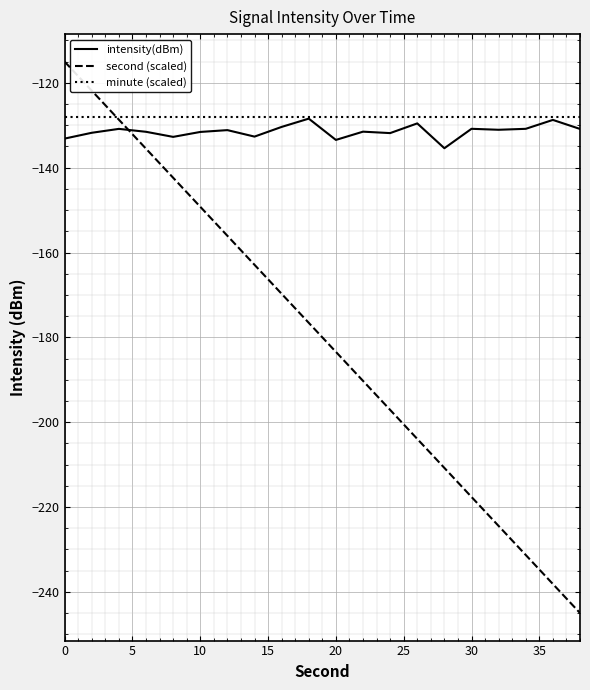

What is the greatest value displayed?

-115.0